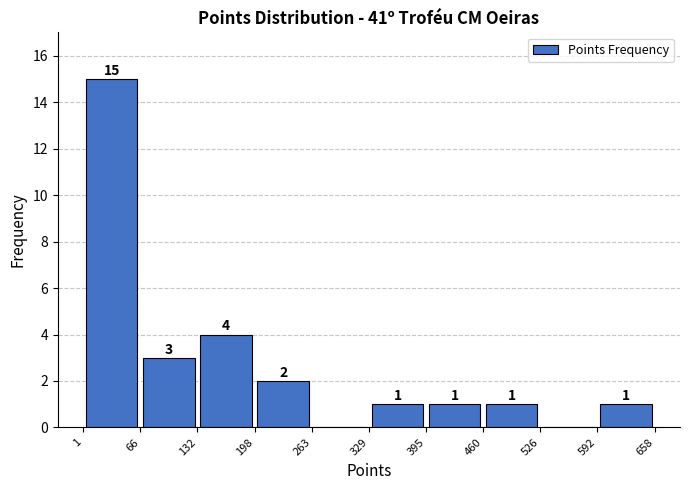

Which range on the x-axis has the tallest bar?

1 to 66